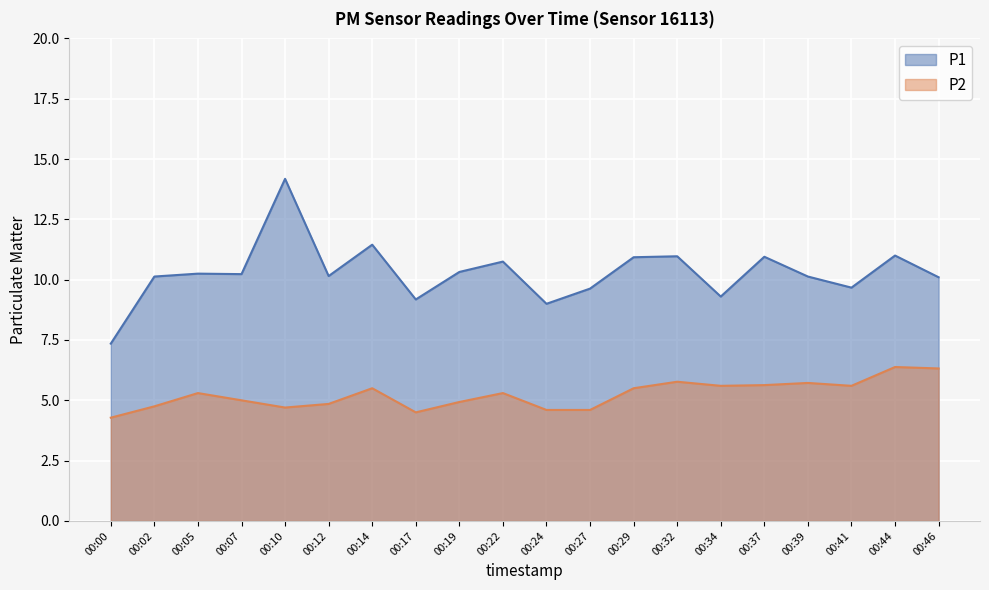

Between 00:32 and 00:34, which is larger?

00:32